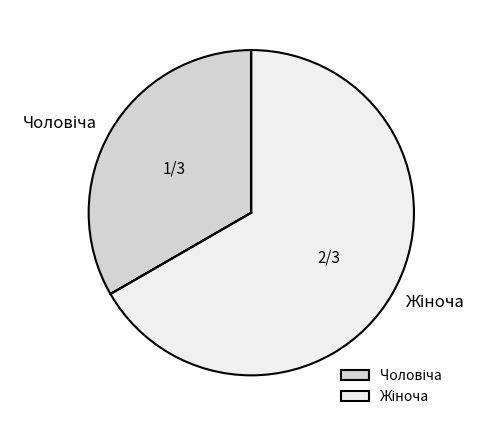

Is there any slice that represents more than half of the pie?

Yes